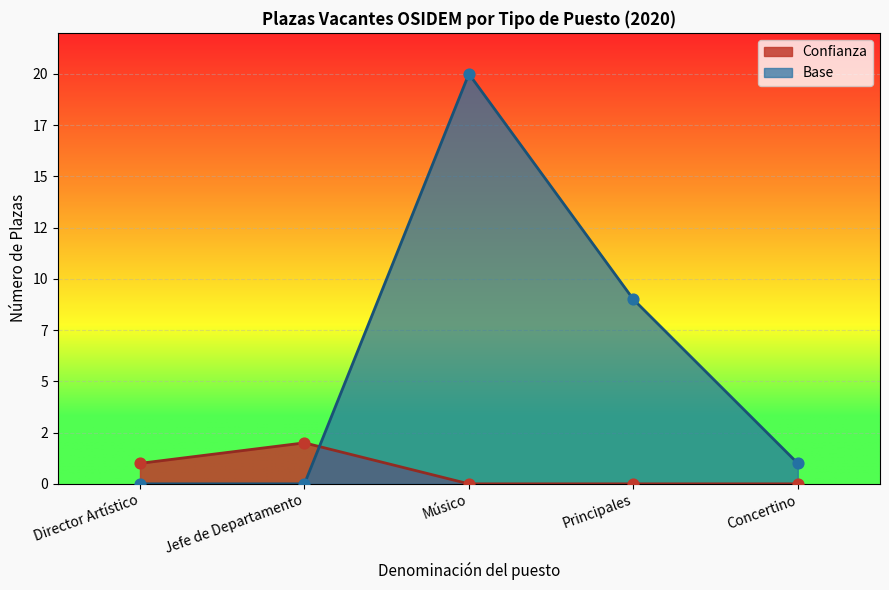

Which series has the largest total across all categories?

Base